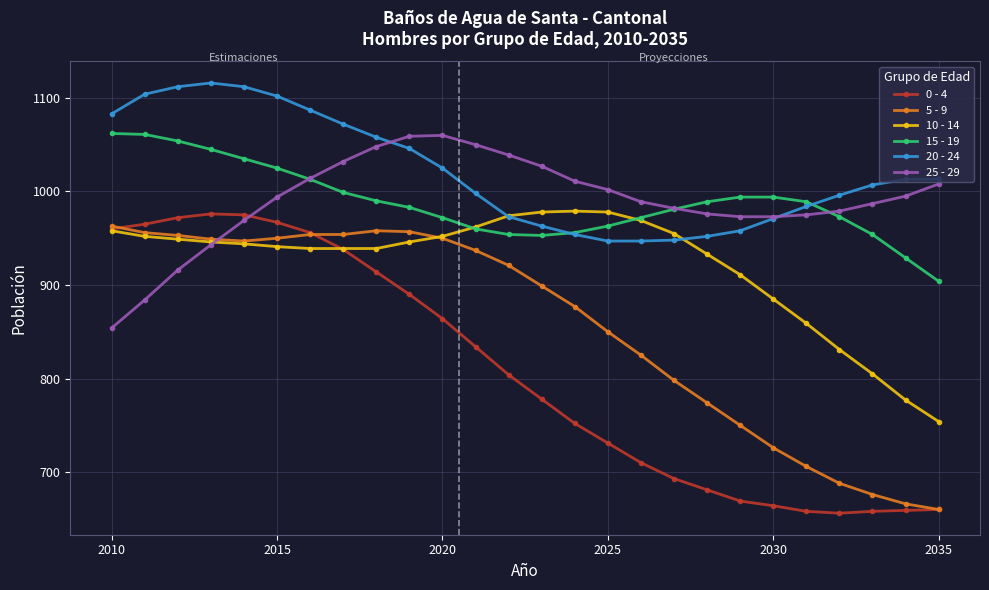

True or false: 10 - 14 has more than 0 interior local peaks.

True